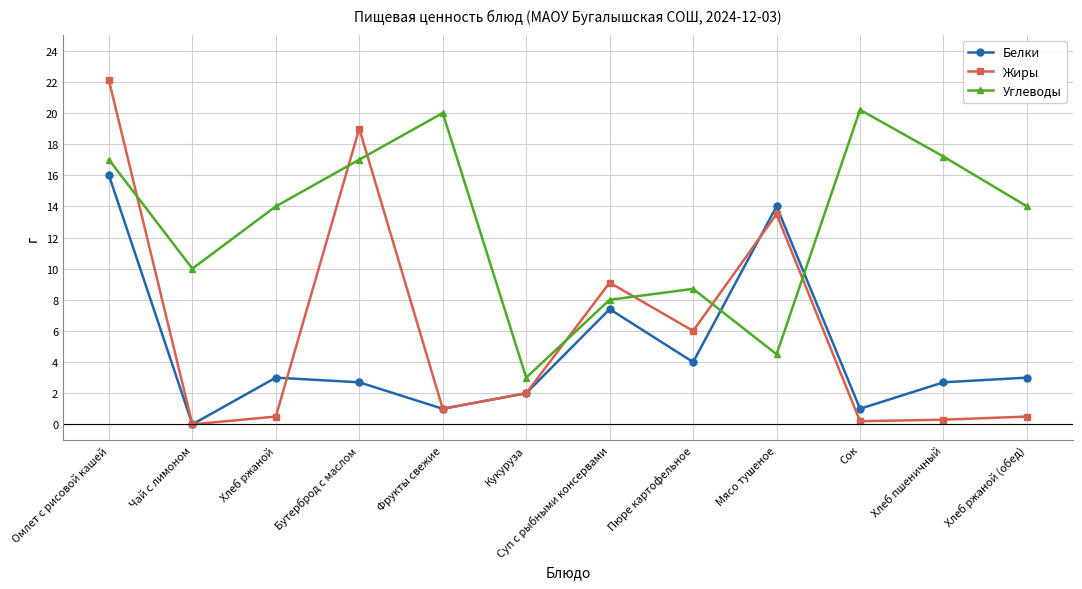

Does the chart display data point markers on the line(s)?

Yes